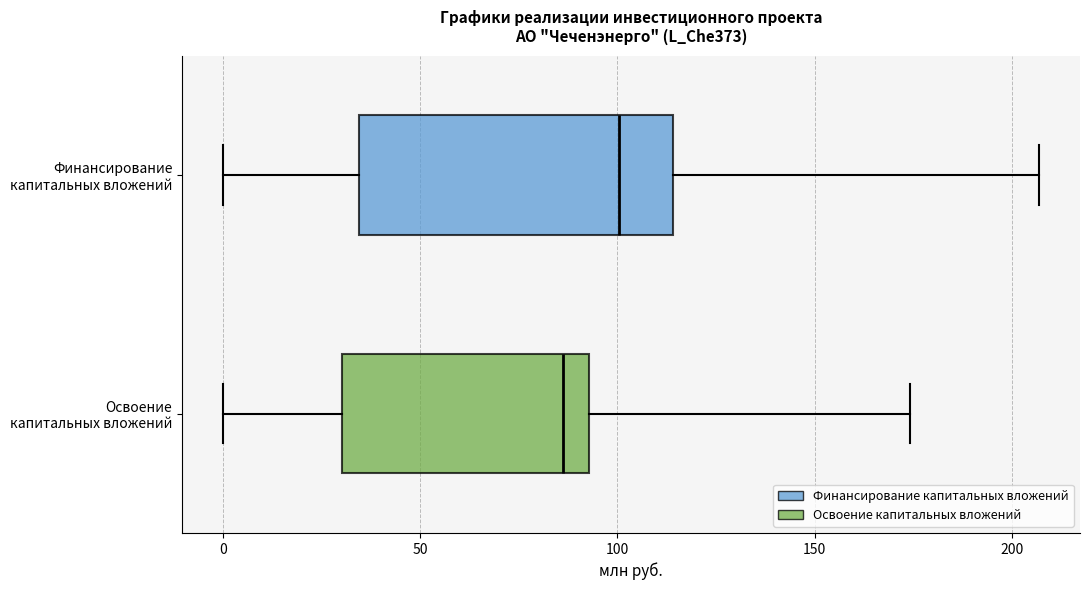

Which box is the widest, from its left edge to its right edge?

Финансирование капитальных вложений